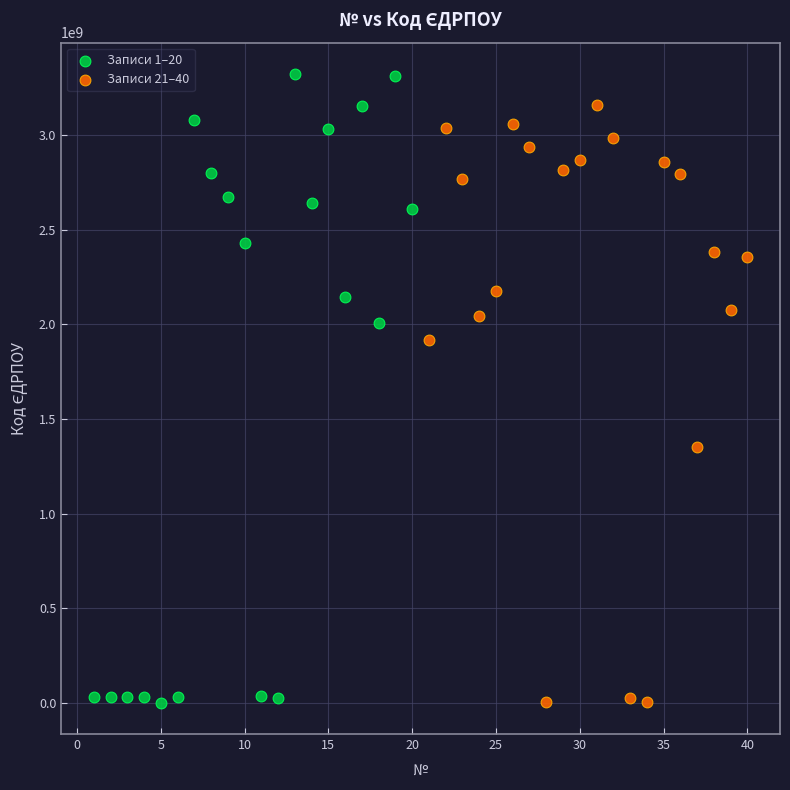

Which series has the widest spread of Y values?

Записи 1–20